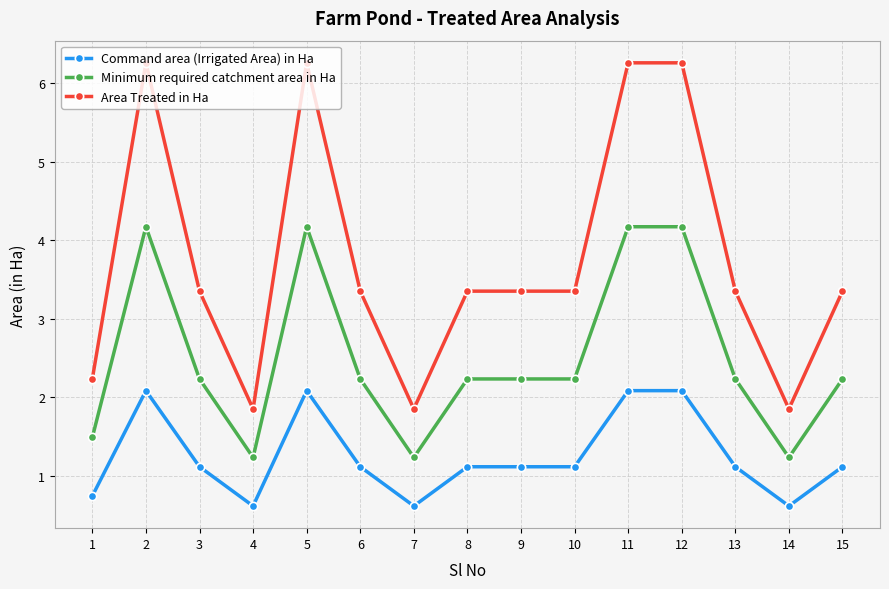

What is the maximum value shown in the chart?

6.3